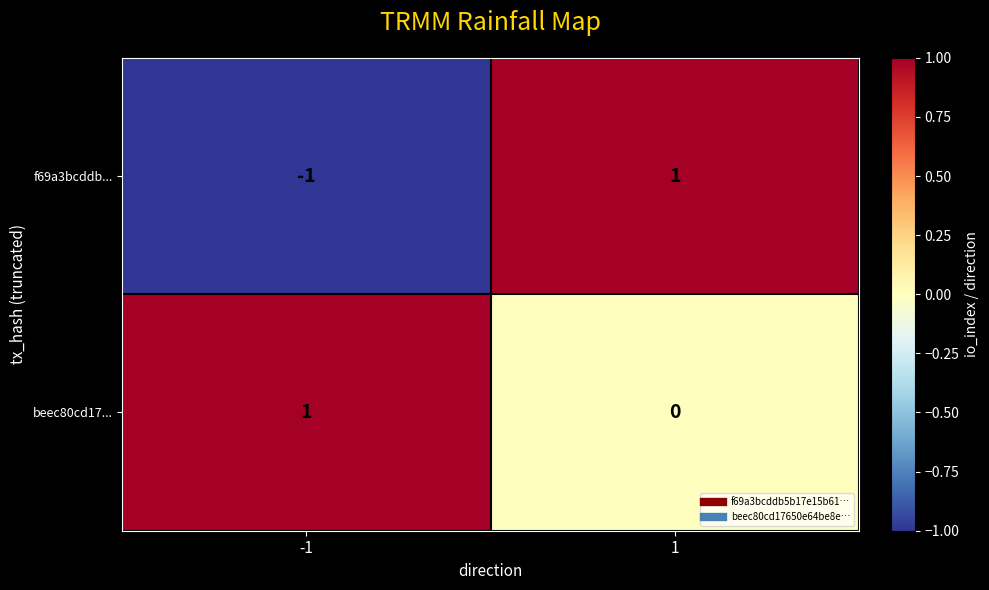

The f69a3bcddb... series shows 1 at 1. True or false?

True